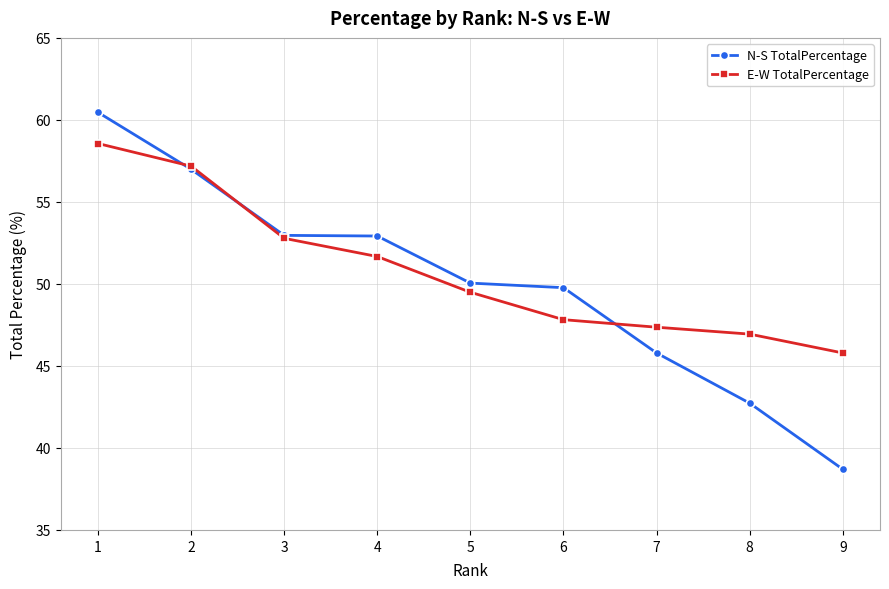

What is the spread (max minus min) of values at 7?

1.6